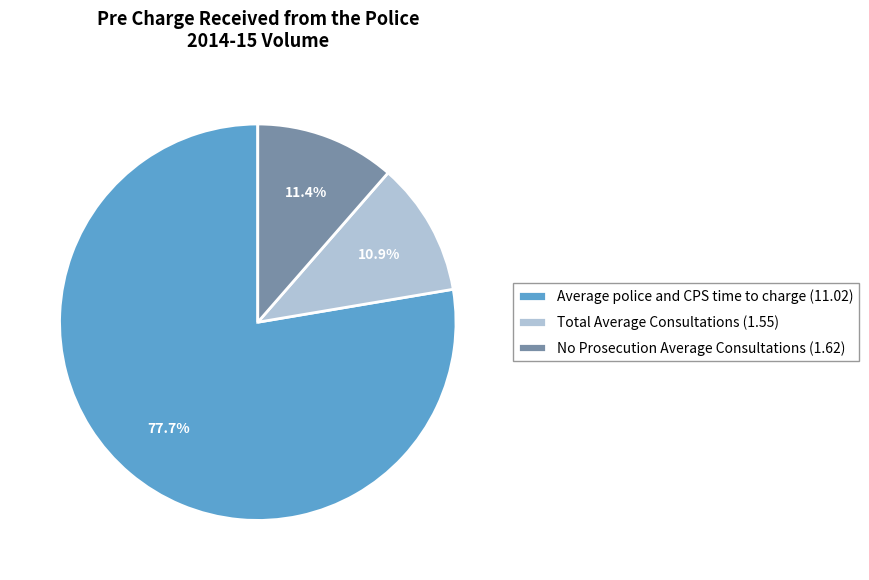

The Total Average Consultations slice represents 1% of the pie. True or false?

False